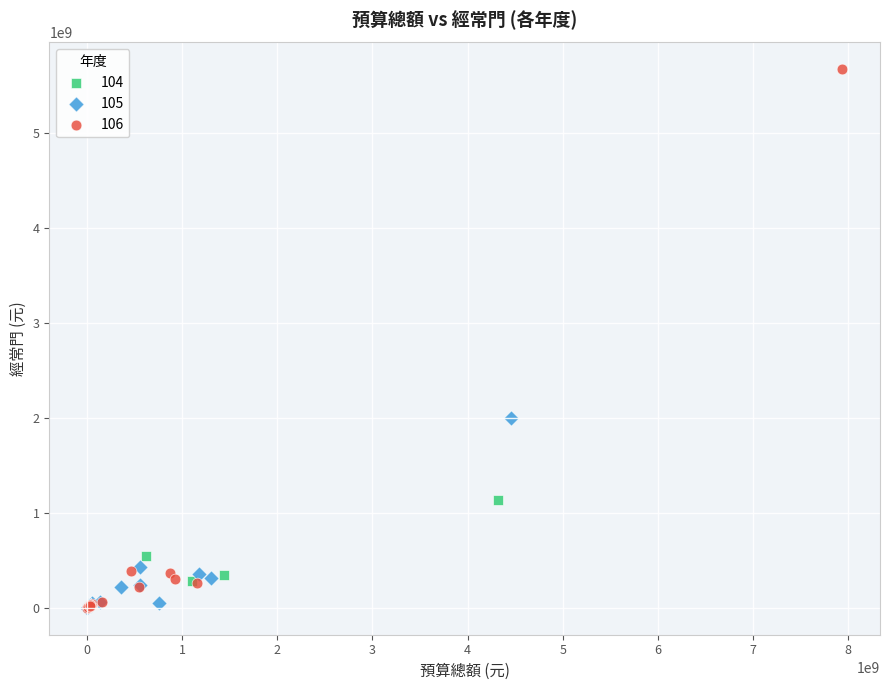

Which series reaches the maximum Y coordinate?

106